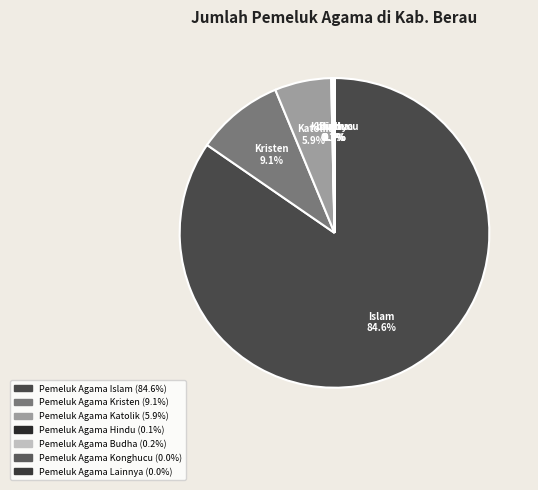

Between Pemeluk Agama Konghucu and Pemeluk Agama Islam, which is larger?

Pemeluk Agama Islam